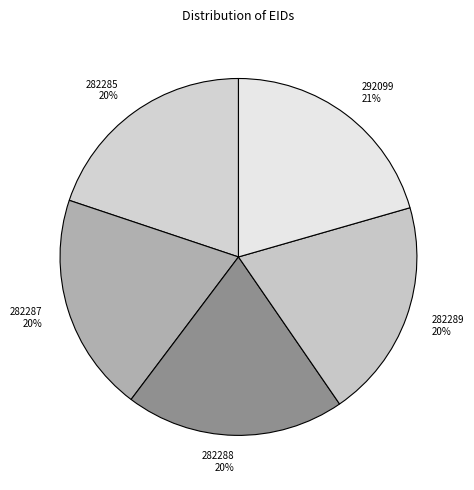

The 282289 slice represents 20% of the pie. True or false?

True